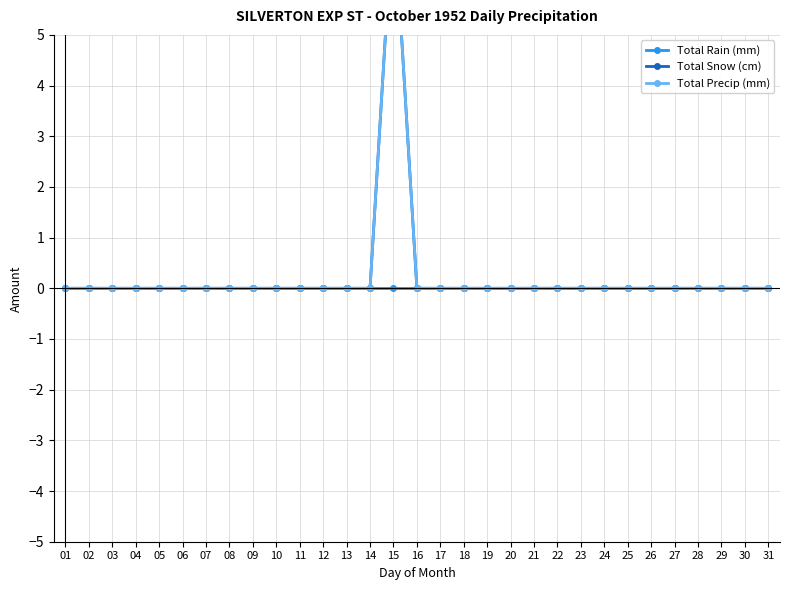

True or false: Total Precip (mm) has a value of 2.5 at 26.

False